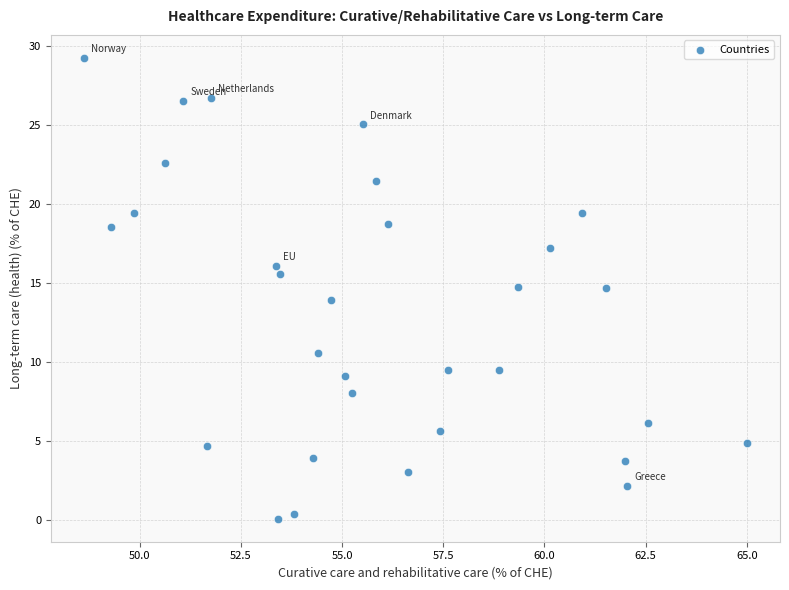

What is the range of Y values (max minus min)?

29.2